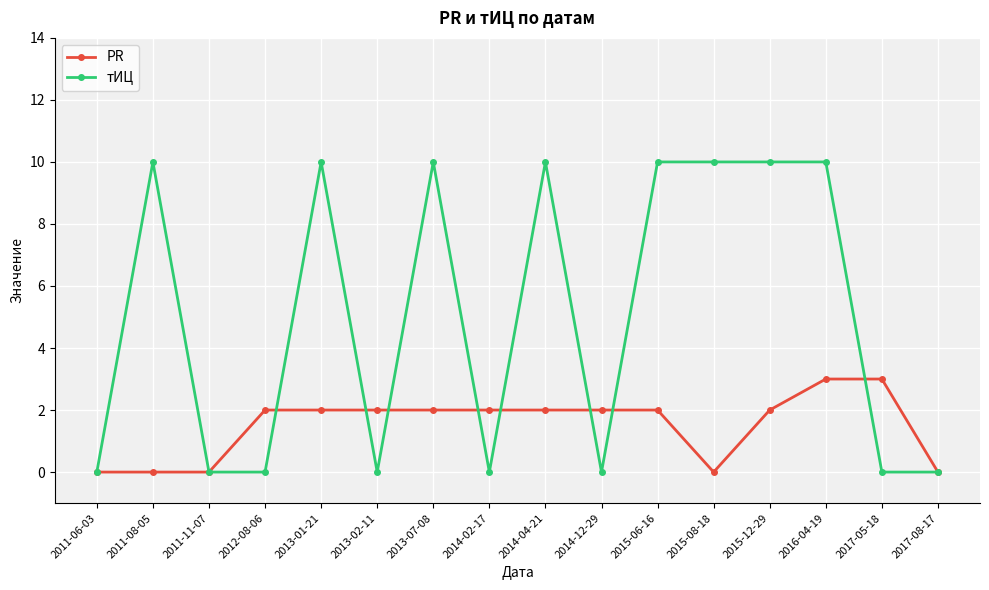

The PR series shows 2 at 2013-07-08. True or false?

True